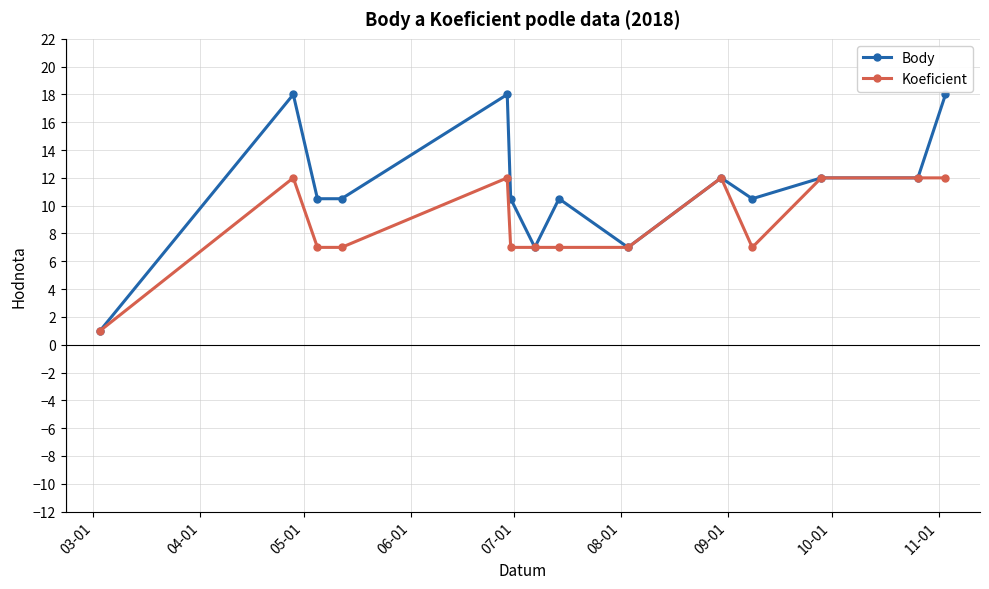

Which series has the largest total across all categories?

Body